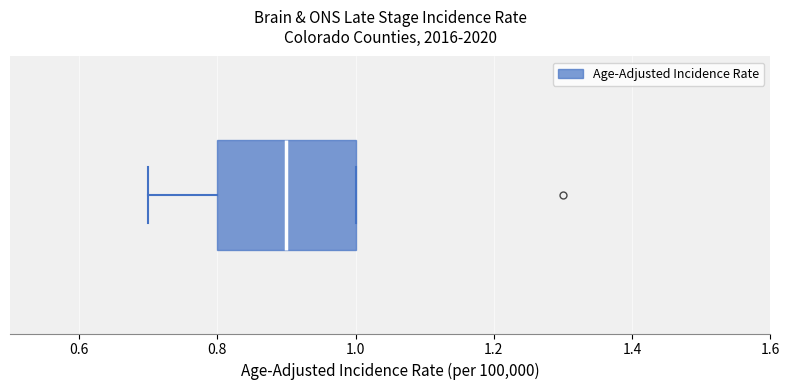

Read this box plot against the x-axis: the position of the median line, the range covered by the box, and the ends of both whiskers. The values are not printed on the chart, so give them approximately, as read against the axis.

median 0.9, box 0.8 to 1.0, whiskers 0.7 to 1.0